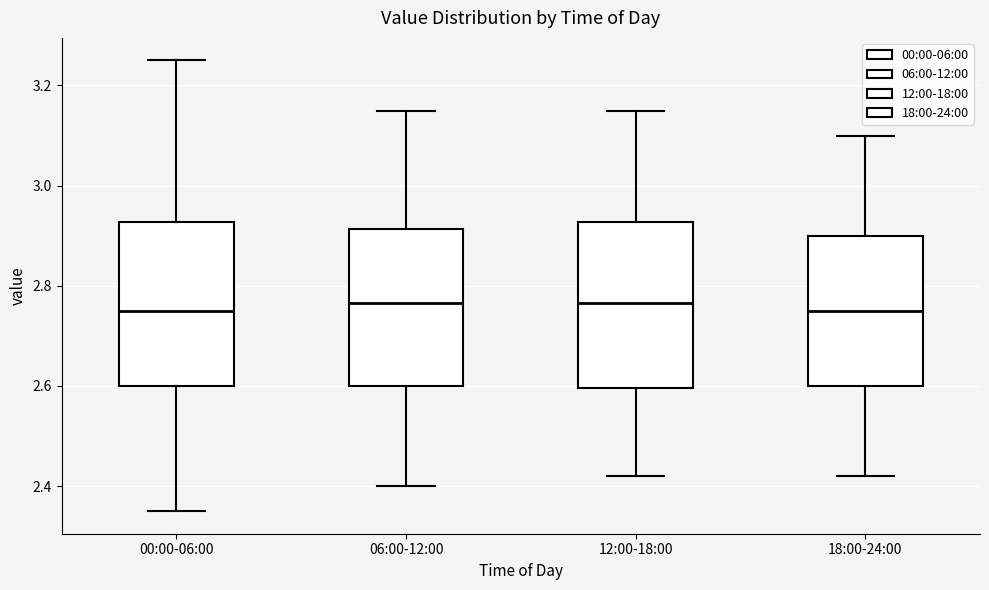

Reading left to right, read every box against the y-axis: the position of its median line, the range the box covers, and the ends of its whiskers. The values are not printed on the chart, so give them approximately, as read against the axis.

00:00-06:00: median 2.76, box 2.60 to 2.92, whiskers 2.36 to 3.26
06:00-12:00: median 2.76, box 2.60 to 2.92, whiskers 2.40 to 3.16
12:00-18:00: median 2.76, box 2.60 to 2.92, whiskers 2.42 to 3.16
18:00-24:00: median 2.76, box 2.60 to 2.90, whiskers 2.42 to 3.10